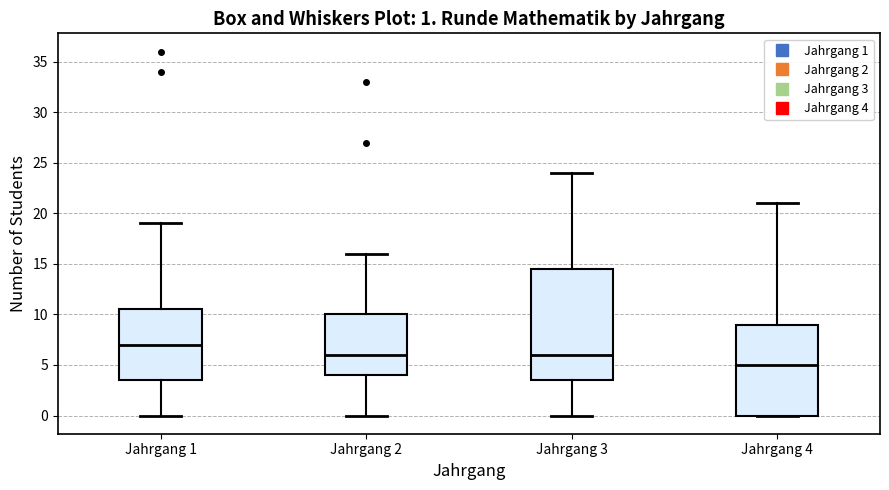

Which box's median line is the lowest?

Jahrgang 4